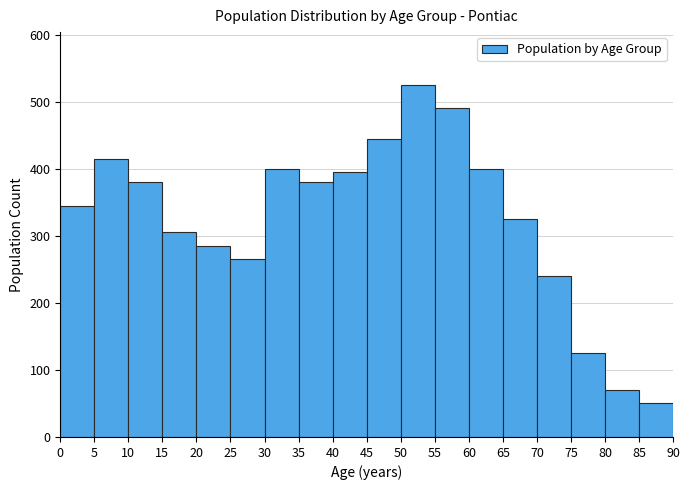

How tall is the bar that spans 5 to 10 on the x-axis? The values are not printed on the chart, so give them approximately, as read against the axis.

420